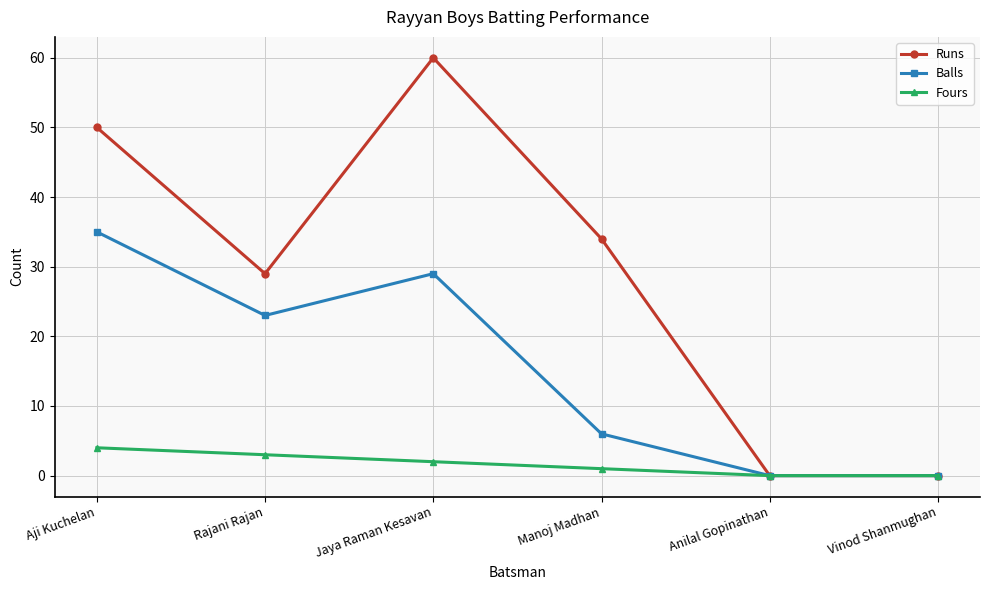

What are all the series names shown in the legend?

Runs, Balls, Fours